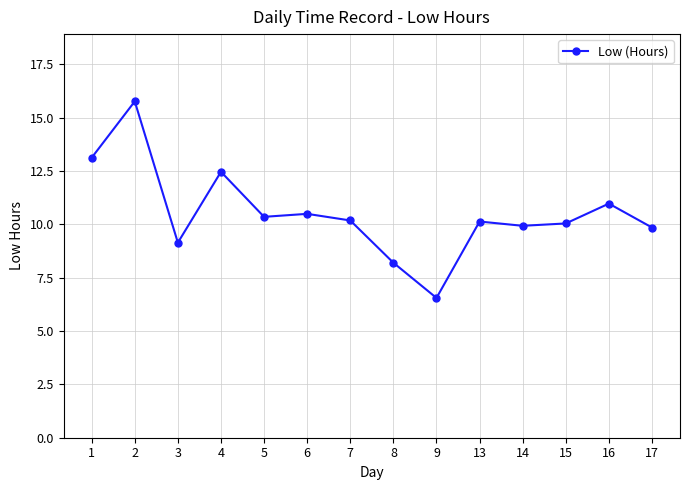

Which label corresponds to the smallest value in the chart?

9